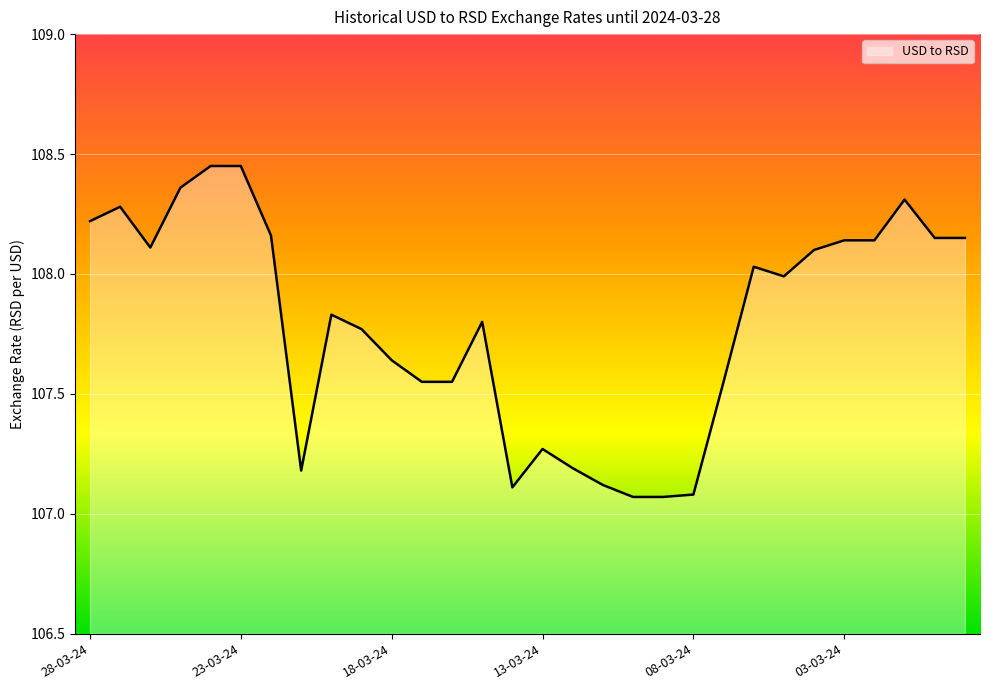

What is the label of the 19th point from the left?

10-03-24